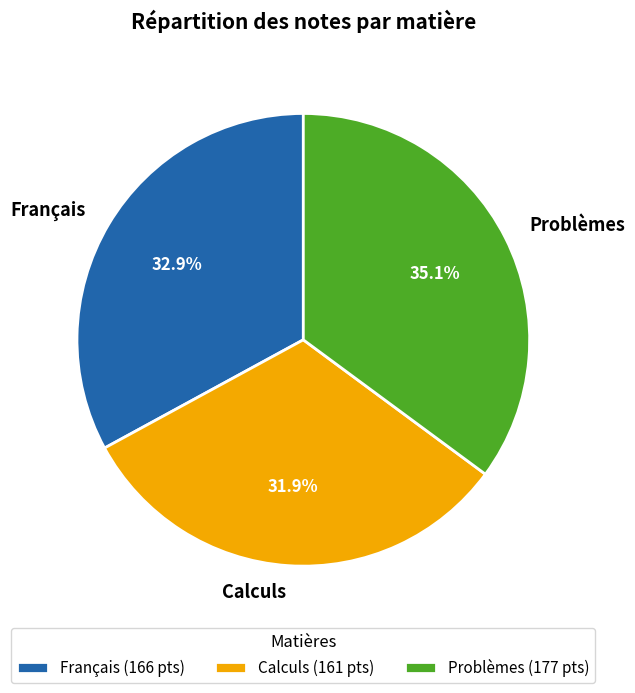

Do Problèmes and Calculs together represent more than half of the pie?

Yes